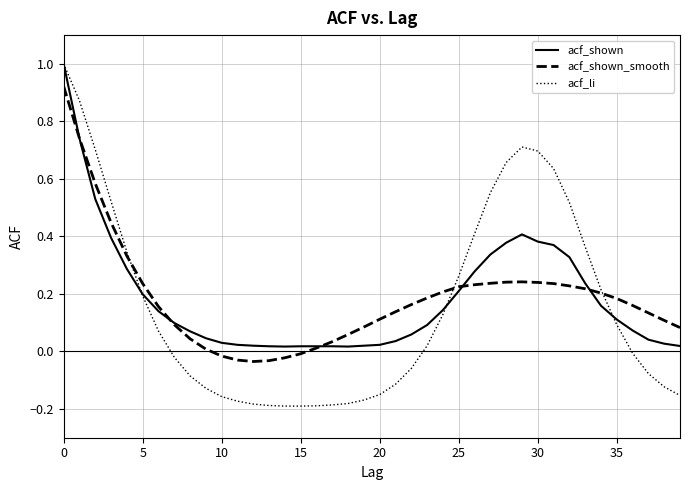

What is the maximum value shown in the chart?

1.0